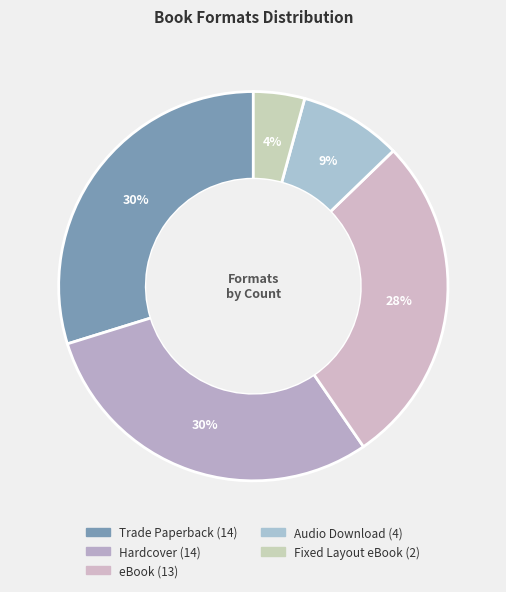

Count the number of slices in the pie.

5